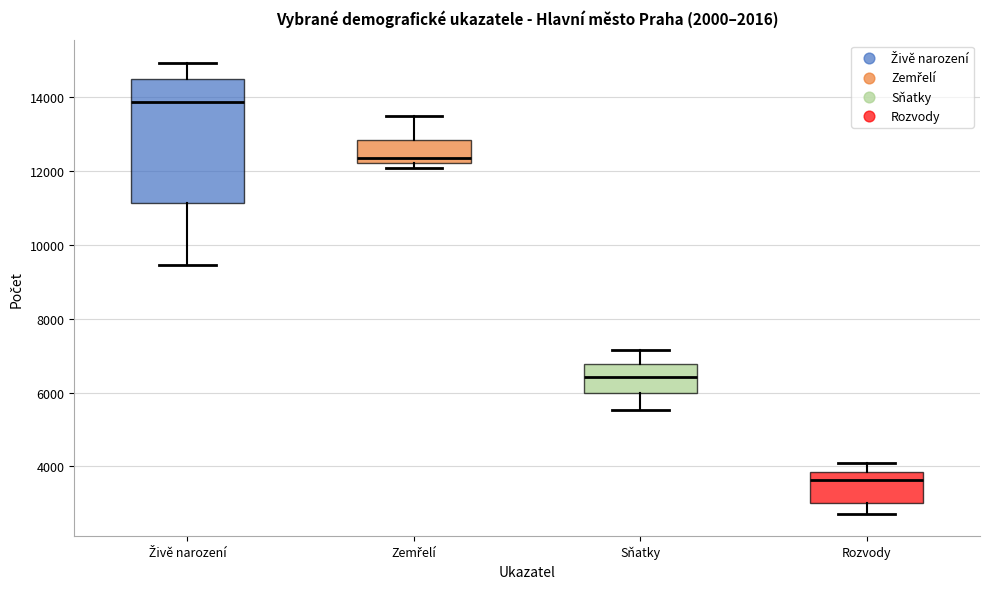

Which box has the lowest median line?

Rozvody